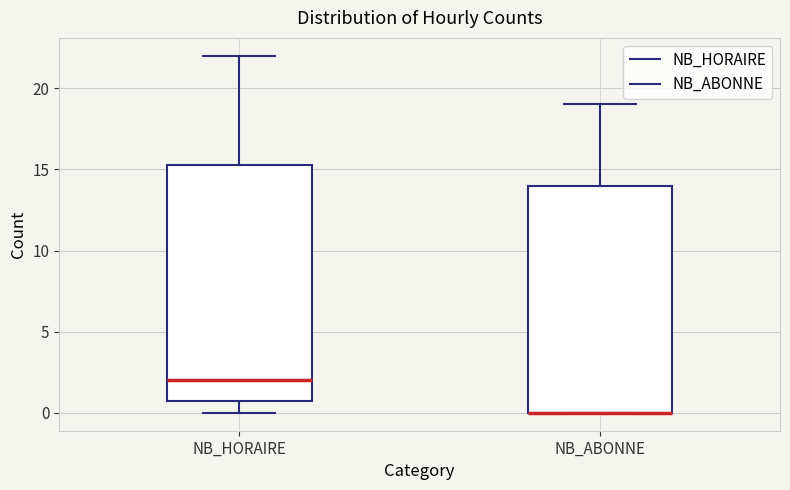

Reading left to right, read every box against the y-axis: the position of its median line, the range the box covers, and the ends of its whiskers. The values are not printed on the chart, so give them approximately, as read against the axis.

NB_HORAIRE: median 2.0, box 1.0 to 15.5, whiskers 0.0 to 22.0
NB_ABONNE: median 0.0 (drawn on the box's lower edge), box 0.0 to 14.0, whiskers 0.0 to 19.0